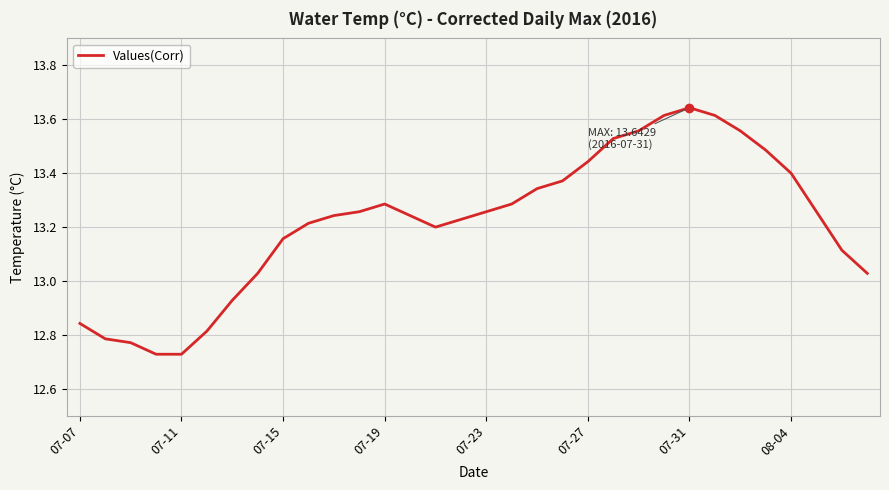

How many interior local valleys (lower than both neighbors) does the data have?

1